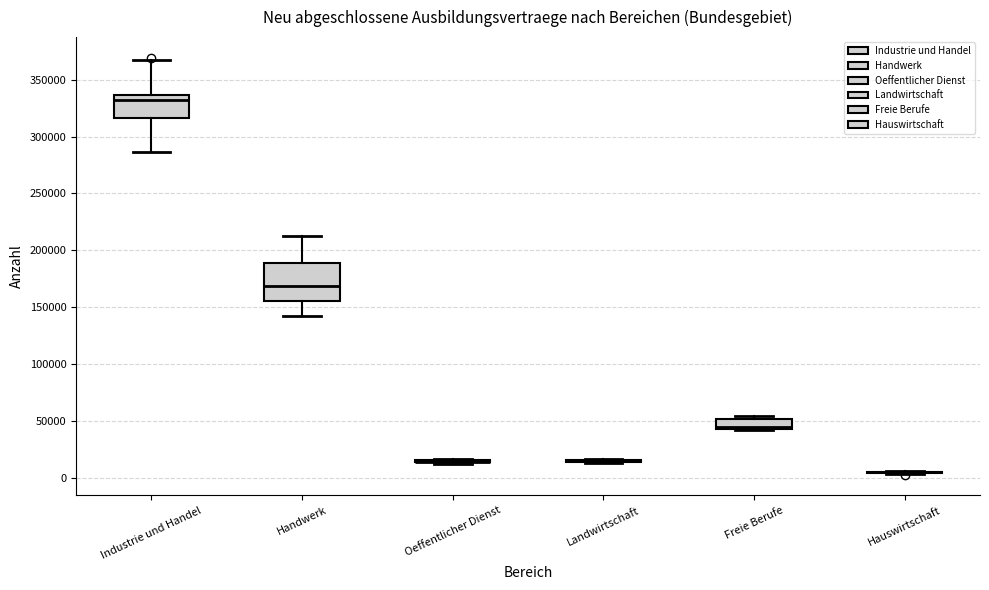

Comparing the boxes themselves (not the whiskers), which one is the tallest?

Handwerk